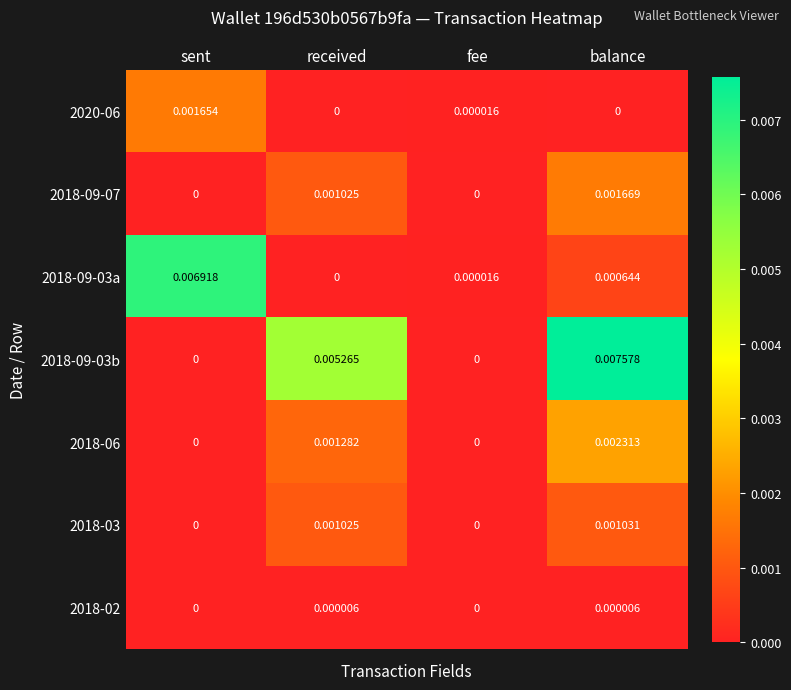

How many values in 2018-02 are above zero?

2